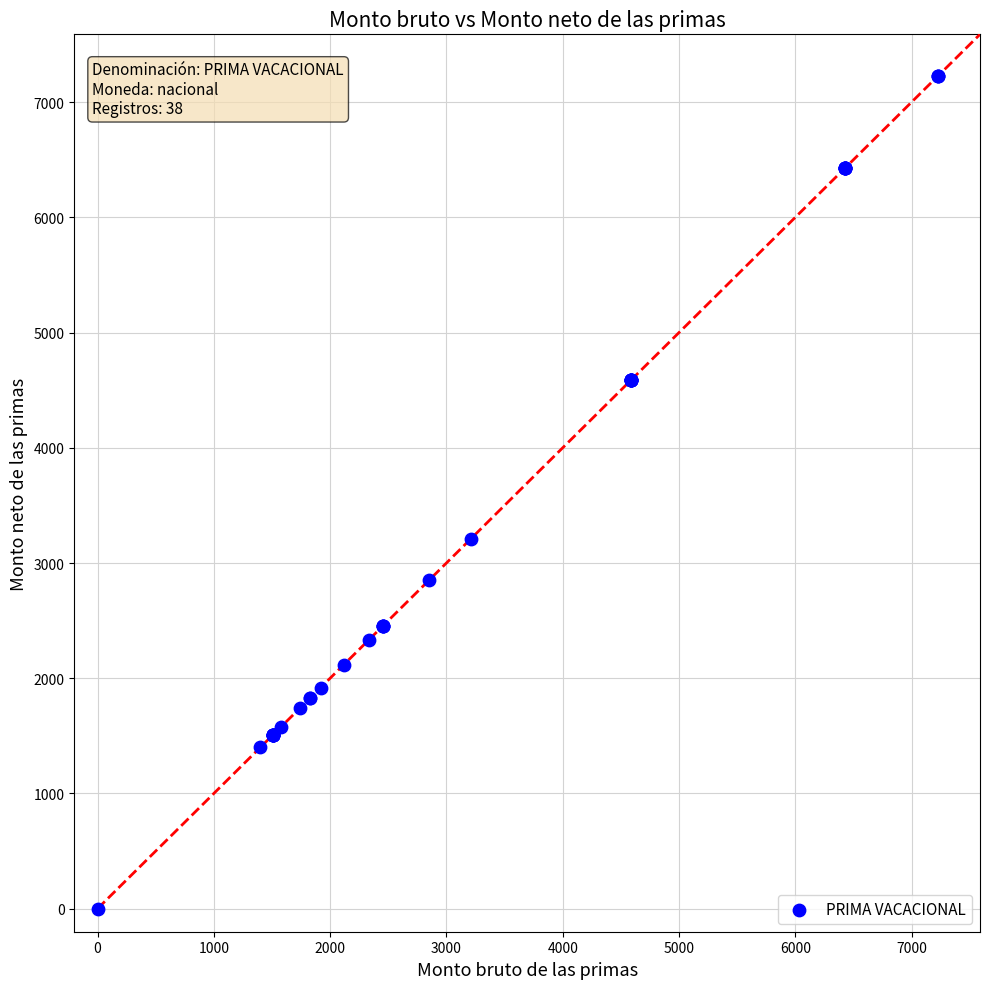

What Y value in the scatter plot is closest to 3613?

3209.3